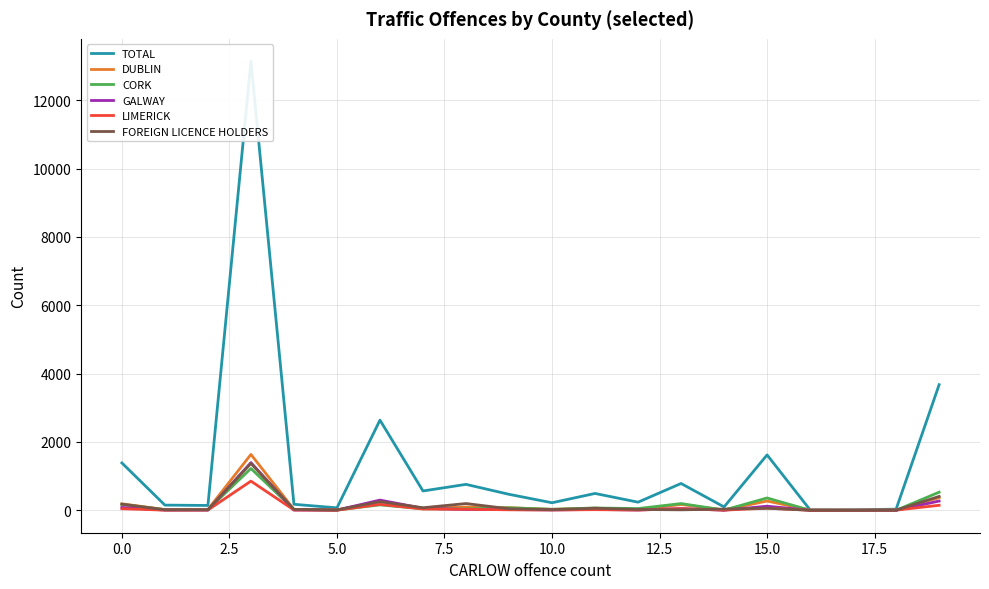

Which series has the widest spread of values?

TOTAL